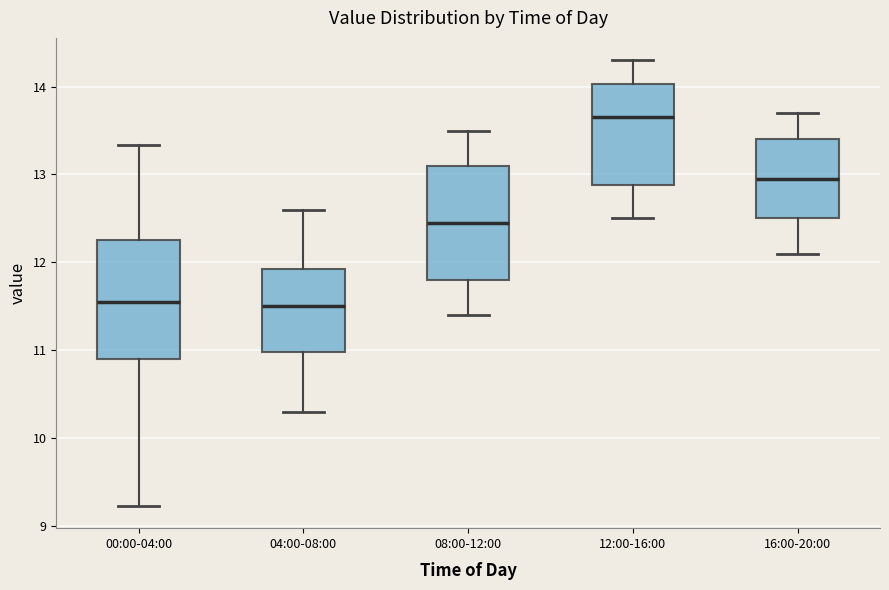

Where does the lower whisker of the box for 16:00-20:00 end on the y-axis? The values are not printed on the chart, so give them approximately, as read against the axis.

12.1